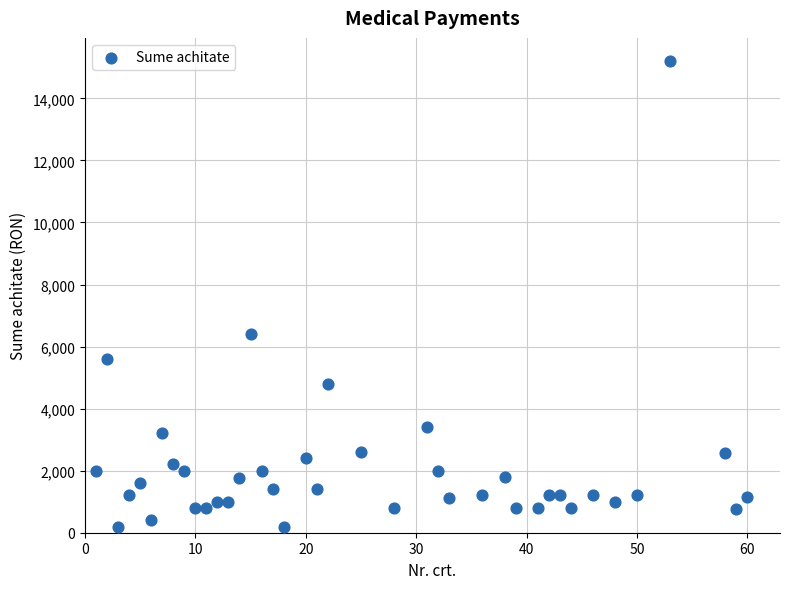

What is the range of Y values (max minus min)?

15000